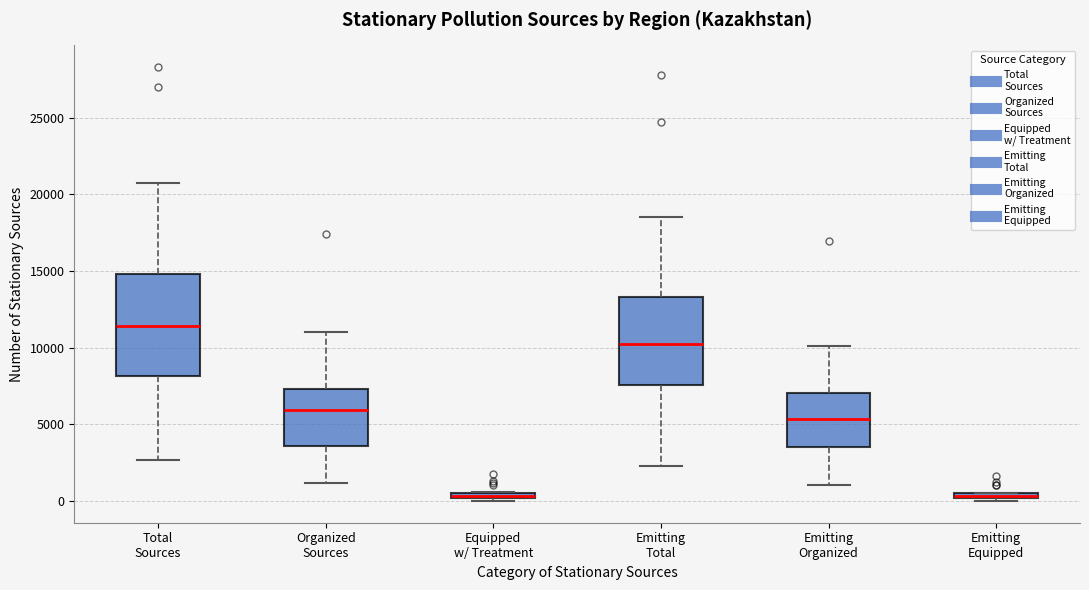

Which box is the tallest, from its lower edge to its upper edge?

Total Sources